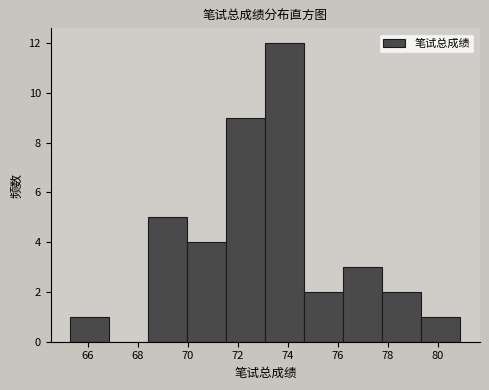

Reading left to right, transcribe this chart: for each bar, give the range it covers on the x-axis and its height. Neither the bar edges nor the heights are printed on the chart, so give them approximately, as read against the axes.

65.30 to 66.86: 1
66.86 to 68.42: 0
68.42 to 69.98: 5
69.98 to 71.54: 4
71.54 to 73.10: 9
73.10 to 74.66: 12
74.66 to 76.22: 2
76.22 to 77.78: 3
77.78 to 79.34: 2
79.34 to 80.90: 1